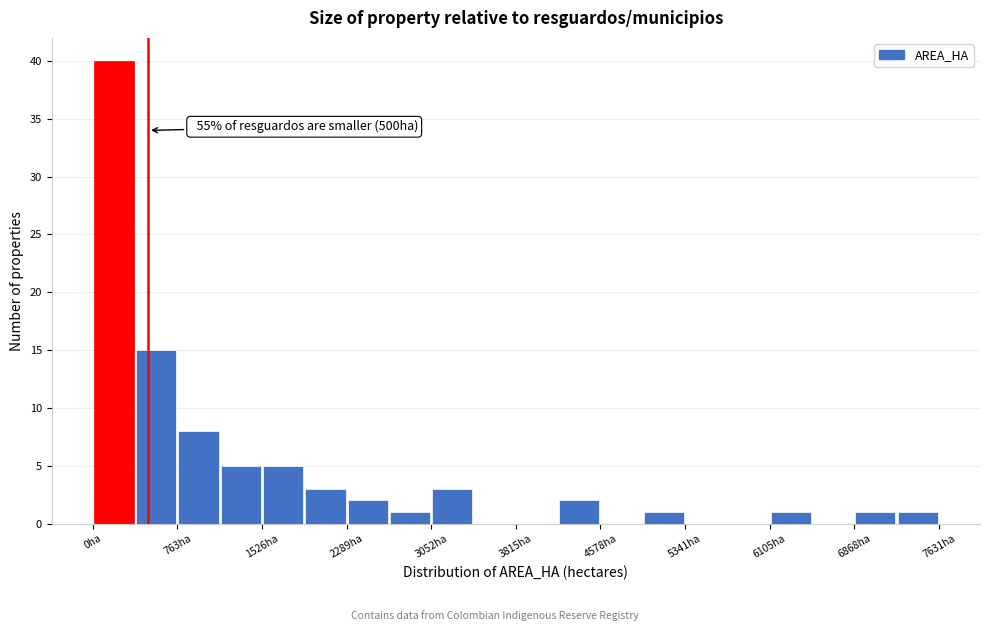

Read against the x-axis, roughly where is the centre of the tallest bar?

200